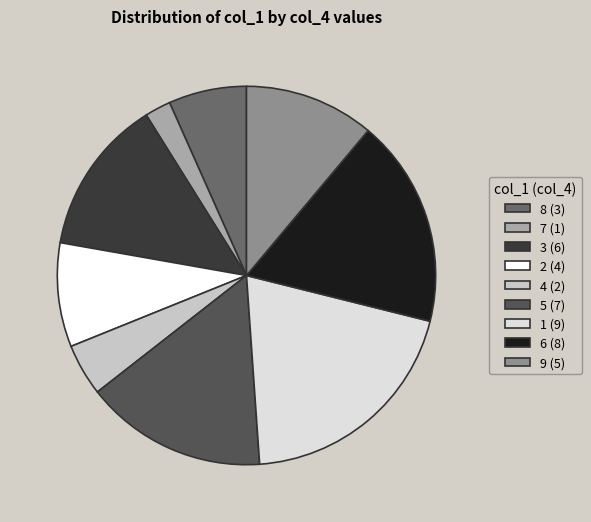

Which slice is the smallest?

7 (1)